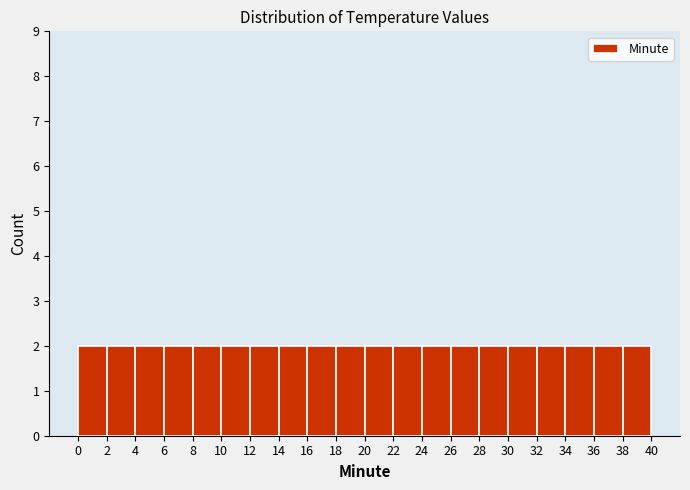

Reading left to right, list every bar in this chart as the range it spans on the x-axis followed by its height. The values are not printed on the chart, so give them approximately, as read against the axis.

0 to 2: 2
2 to 4: 2
4 to 6: 2
6 to 8: 2
8 to 10: 2
10 to 12: 2
12 to 14: 2
14 to 16: 2
16 to 18: 2
18 to 20: 2
20 to 22: 2
22 to 24: 2
24 to 26: 2
26 to 28: 2
28 to 30: 2
30 to 32: 2
32 to 34: 2
34 to 36: 2
36 to 38: 2
38 to 40: 2